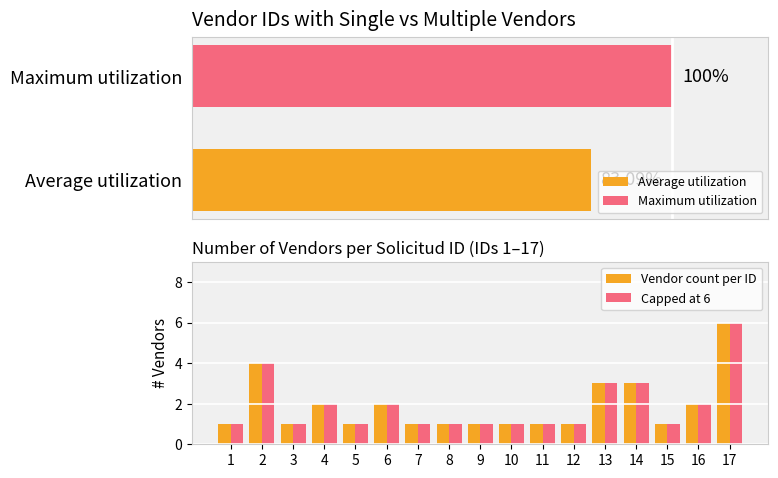

Reading right to left, what are all the values shown in this chart?

Vendor count per ID: 6	2	1	3	3	1	1	1	1	1	1	2	1	2	1	4	1
Capped at 6: 6	2	1	3	3	1	1	1	1	1	1	2	1	2	1	4	1